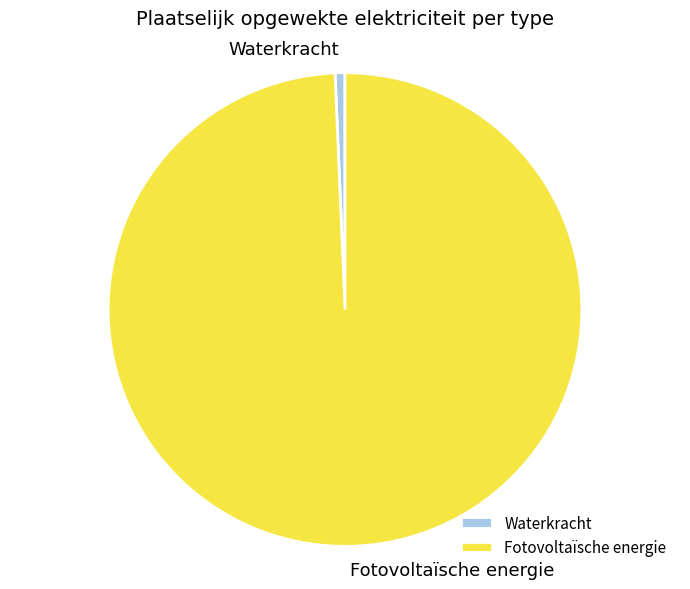

Rank the categories by value from lowest to highest.

Waterkracht, Fotovoltaïsche energie